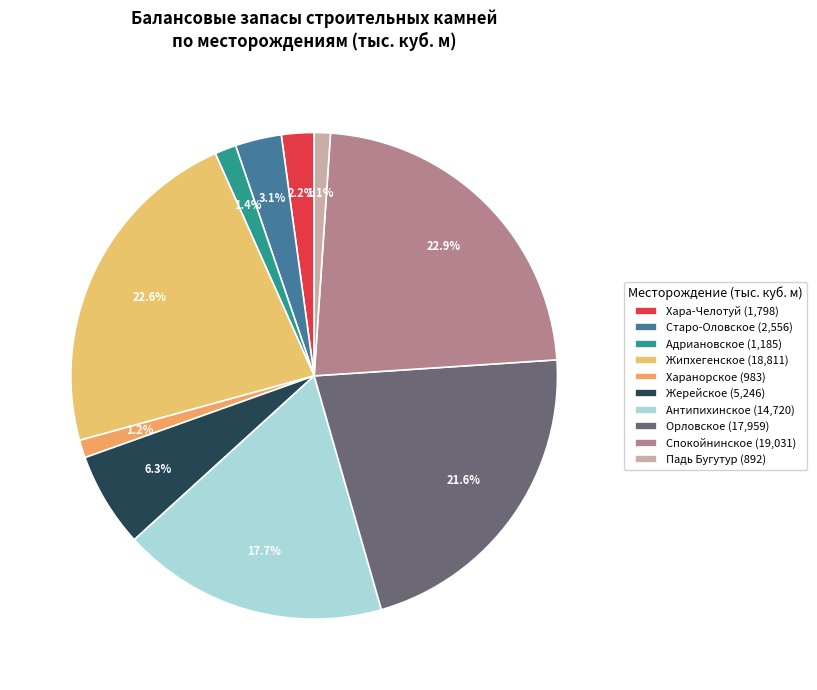

To the nearest percent, what portion does Хара-Челотуй represent?

2%